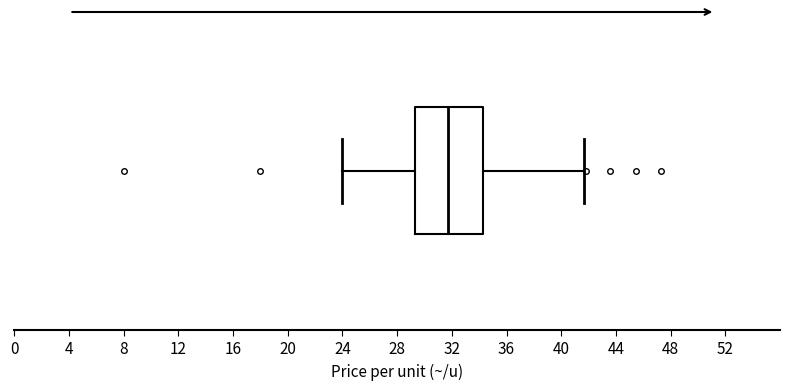

Read this box plot against the x-axis: the position of the median line, the range covered by the box, and the ends of both whiskers. The values are not printed on the chart, so give them approximately, as read against the axis.

median 31.5, box 29.5 to 34.5, whiskers 24.0 to 41.5